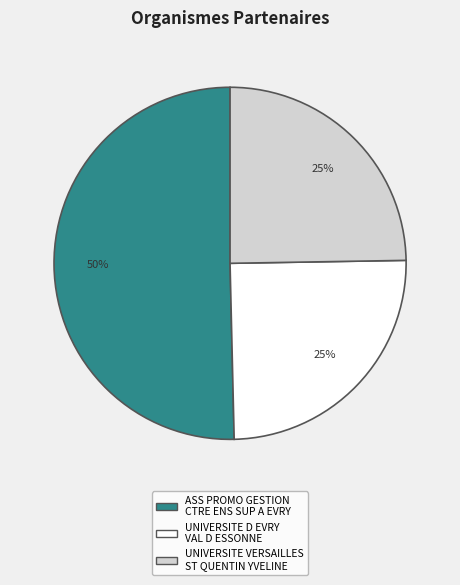

Combined, do UNIVERSITE VERSAILLES ST QUENTIN YVELINE and ASS PROMO GESTION CTRE ENS SUP A EVRY account for over 50%?

Yes